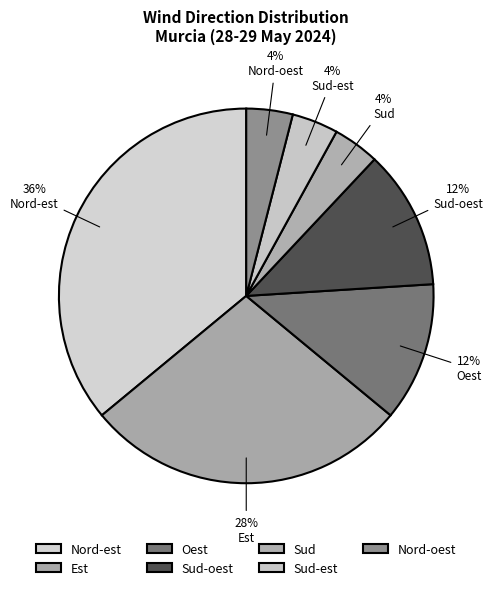

What is the ratio of the value at Sud-est to the value at Oest?

0.3